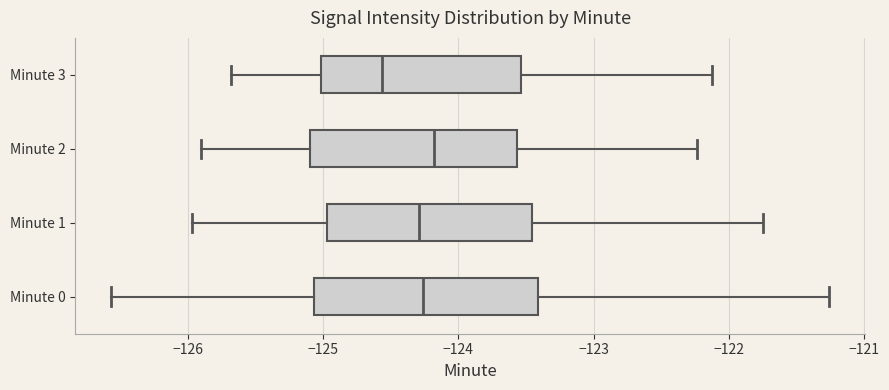

Reading bottom to top, read every box against the x-axis: the position of its median line, the range the box covers, and the ends of its whiskers. The values are not printed on the chart, so give them approximately, as read against the axis.

Minute 0: median -124.3, box -125.1 to -123.4, whiskers -126.6 to -121.3
Minute 1: median -124.3, box -125.0 to -123.5, whiskers -126.0 to -121.8
Minute 2: median -124.2, box -125.1 to -123.6, whiskers -125.9 to -122.2
Minute 3: median -124.6, box -125.0 to -123.5, whiskers -125.7 to -122.1